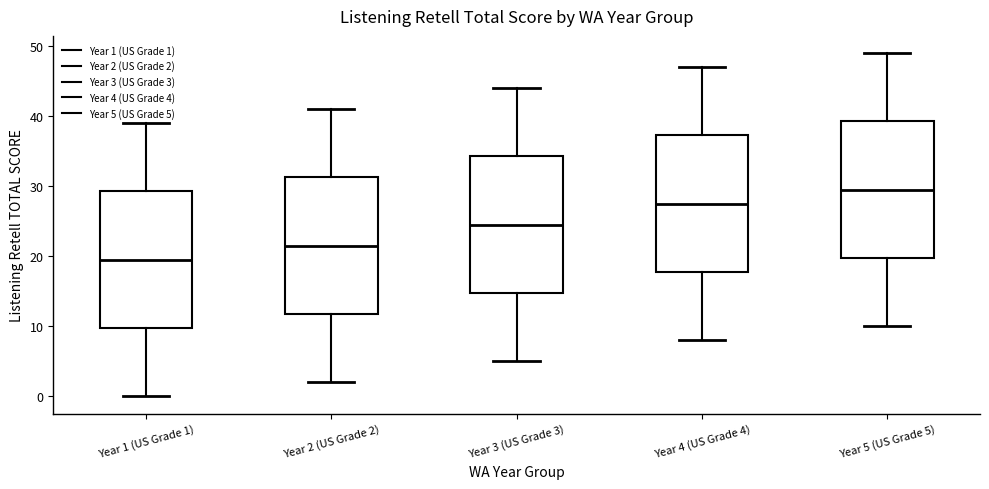

Which box has the lowest median line?

Year 1 (US Grade 1)